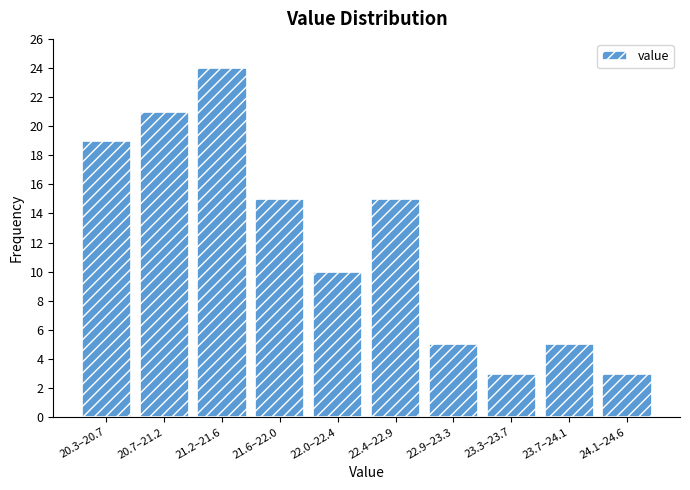

Reading right to left, list all the values displayed in this chart.

24.1–24.6=3	23.7–24.1=5	23.3–23.7=3	22.9–23.3=5	22.4–22.9=15	22.0–22.4=10	21.6–22.0=15	21.2–21.6=24	20.7–21.2=21	20.3–20.7=19